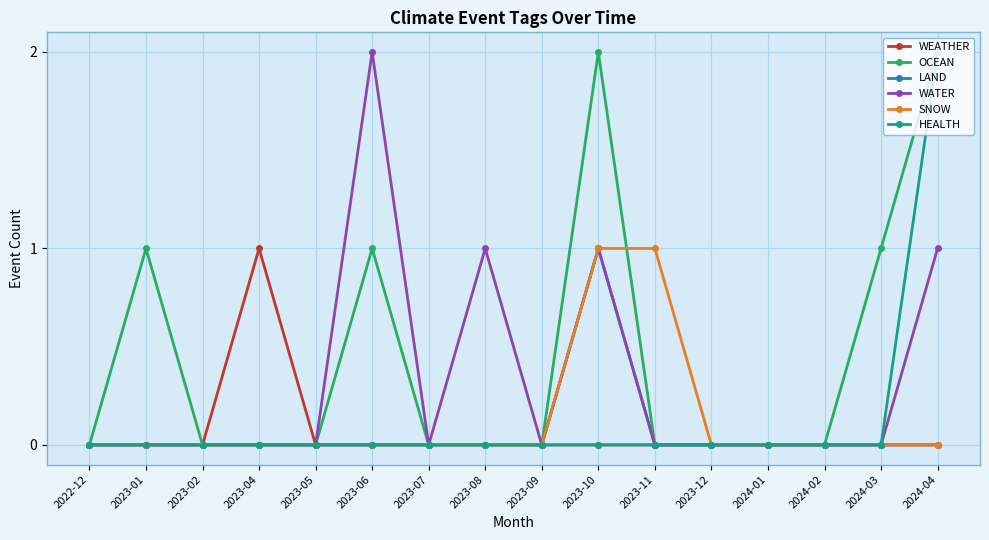

Reading left to right, what are all the values shown in this chart?

WEATHER: 0	0	0	1	0	0	0	0	0	0	0	0	0	0	0	0
OCEAN: 0	1	0	0	0	1	0	0	0	2	0	0	0	0	1	2
LAND: 0	0	0	0	0	0	0	0	0	1	0	0	0	0	0	0
WATER: 0	0	0	0	0	2	0	1	0	1	0	0	0	0	0	1
SNOW: 0	0	0	0	0	0	0	0	0	1	1	0	0	0	0	0
HEALTH: 0	0	0	0	0	0	0	0	0	0	0	0	0	0	0	2